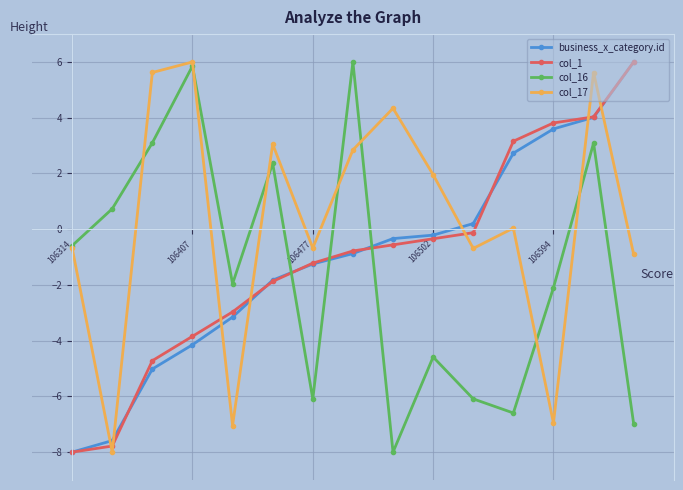

What is the minimum value shown in the chart?

-8.0